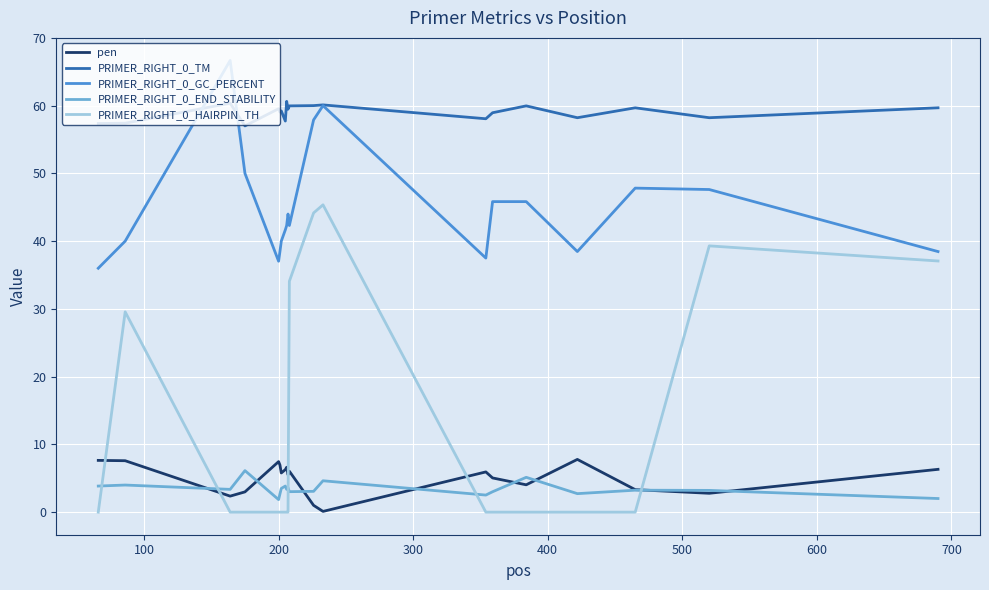

True or false: PRIMER_RIGHT_0_HAIRPIN_TH and PRIMER_RIGHT_0_TM cross at least once.

False